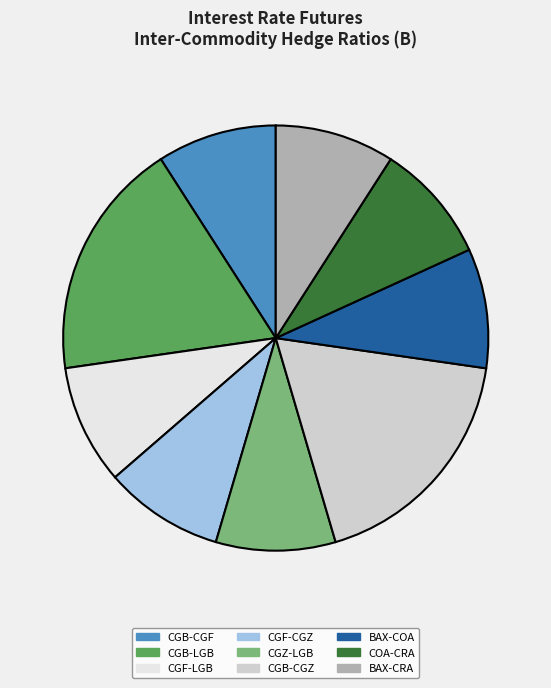

The CGF-CGZ slice represents 1% of the pie. True or false?

False